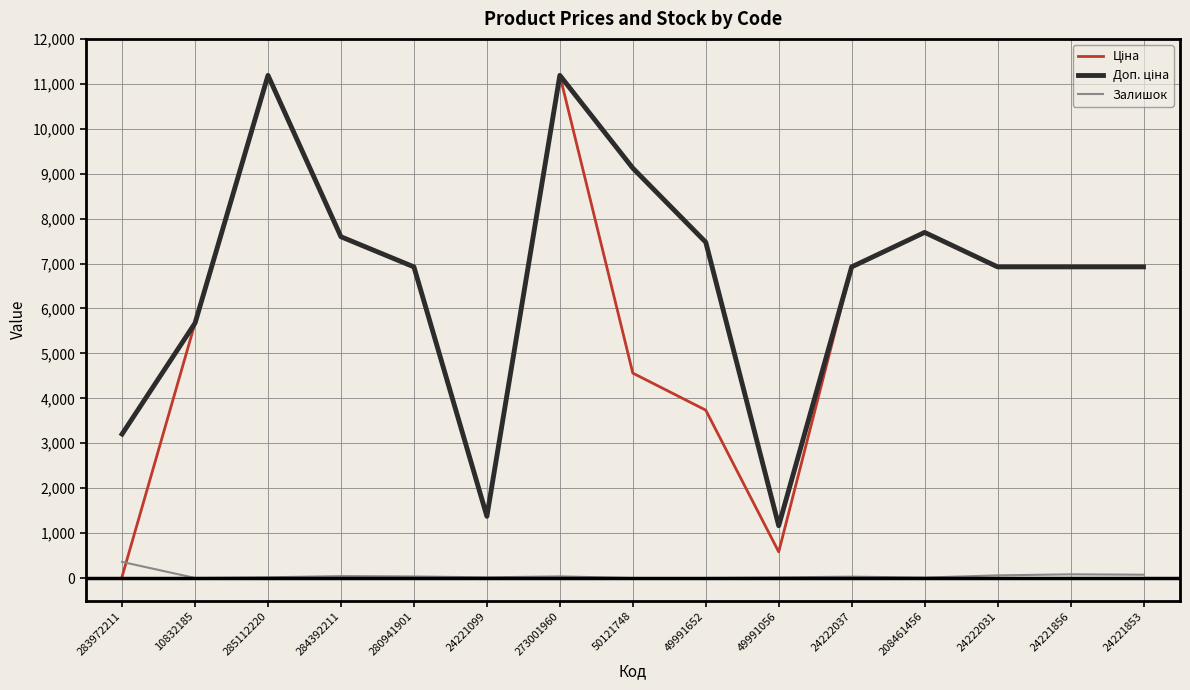

The value of Залишок at 283972211 is 360.0. True or false?

True